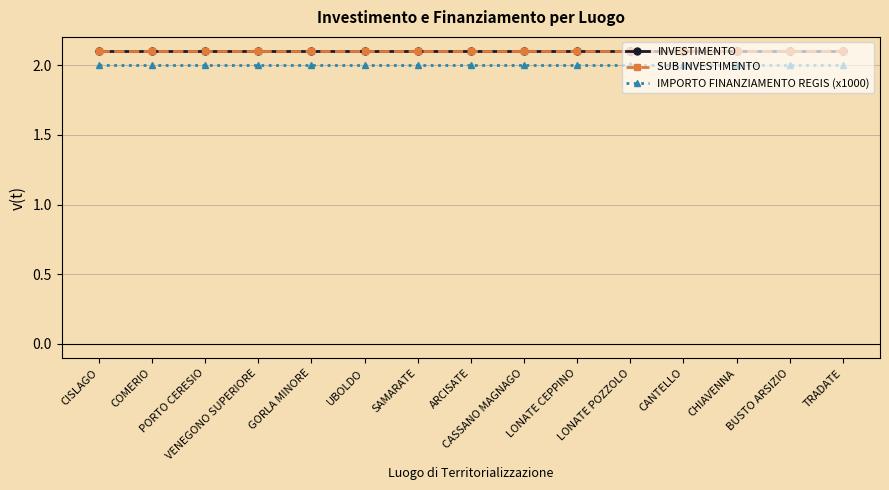

What is the lowest value of the IMPORTO FINANZIAMENTO REGIS (x1000) series?

2.0